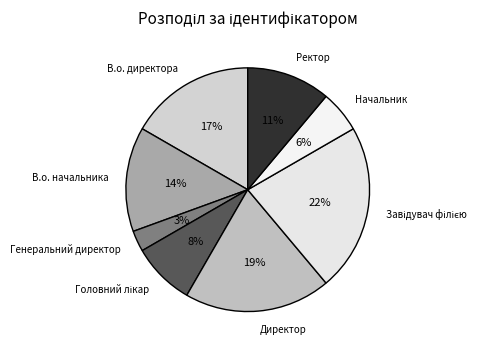

Between Ректор and Начальник, which is larger?

Ректор